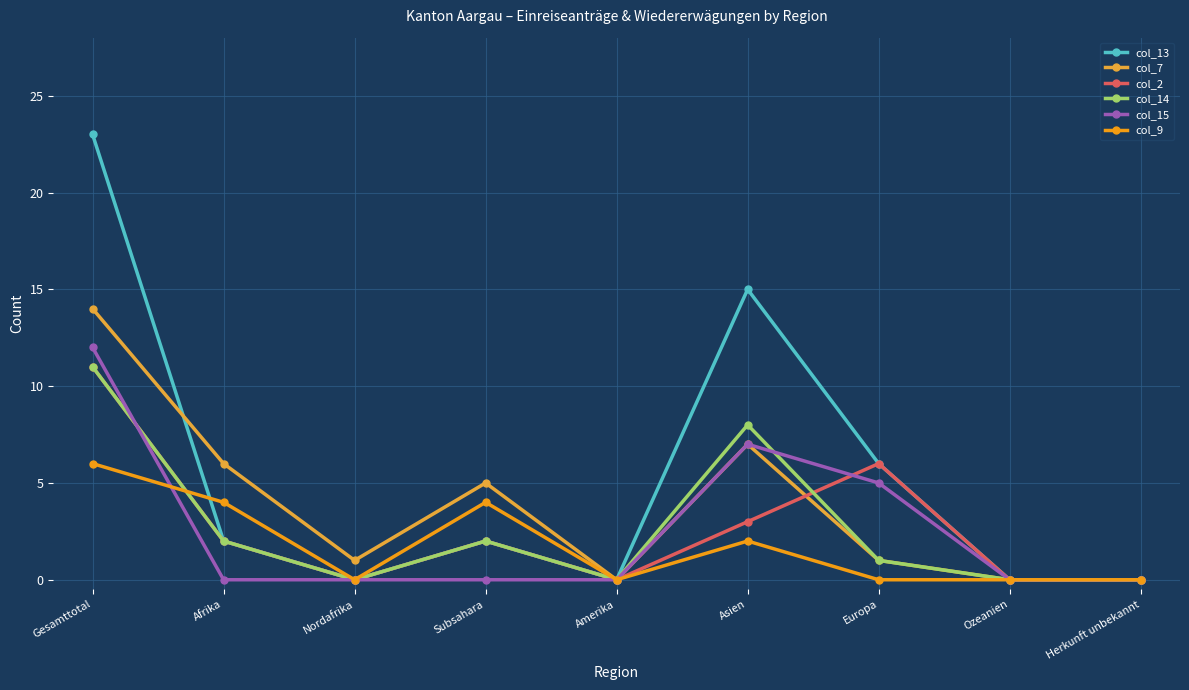

How many data points does each series have?

9